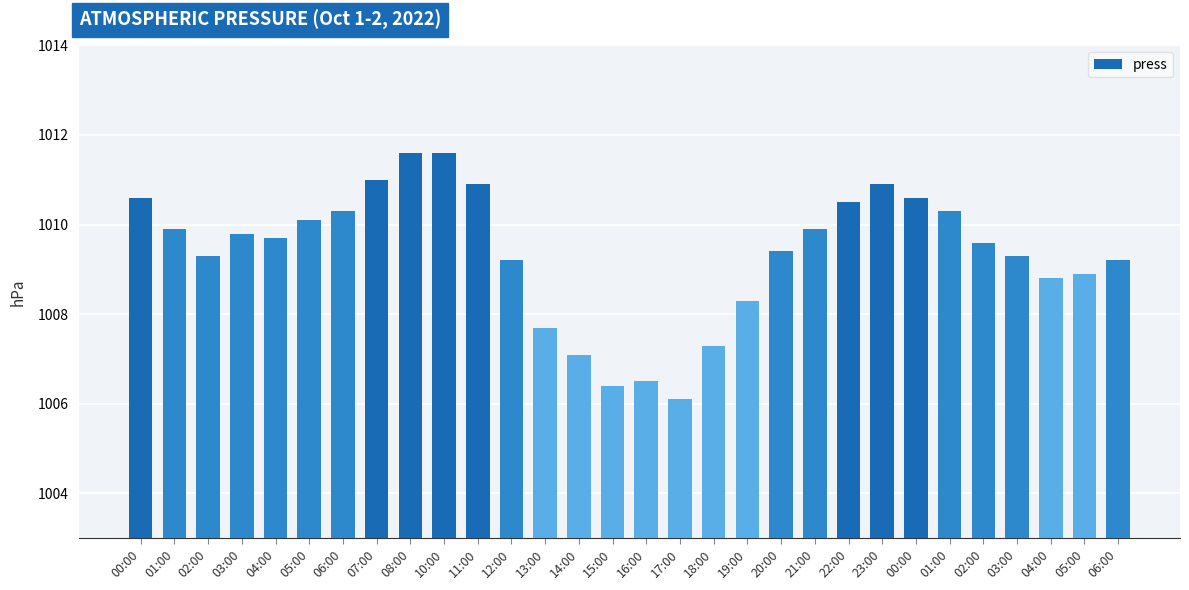

What is the label of the 27th bar from the right?

03:00